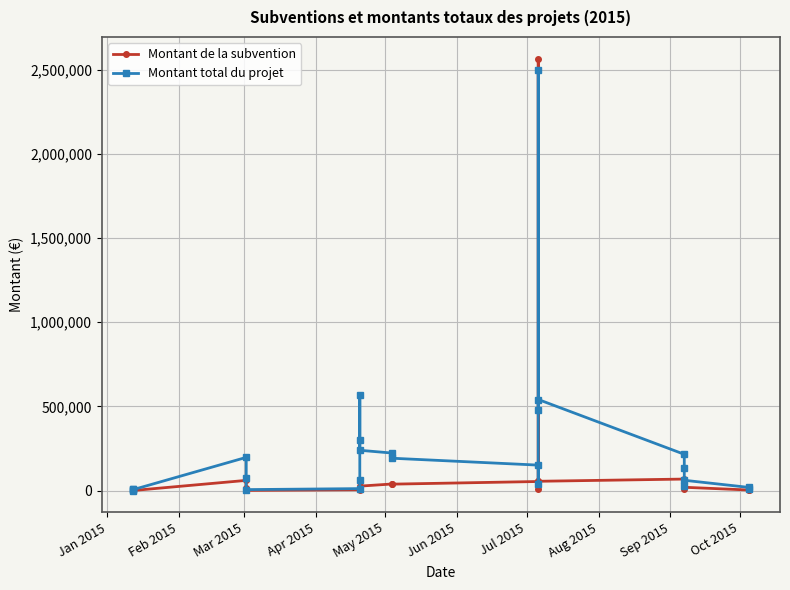

What is the difference between the maximum and minimum values in the Montant de la subvention series?

2564790.9